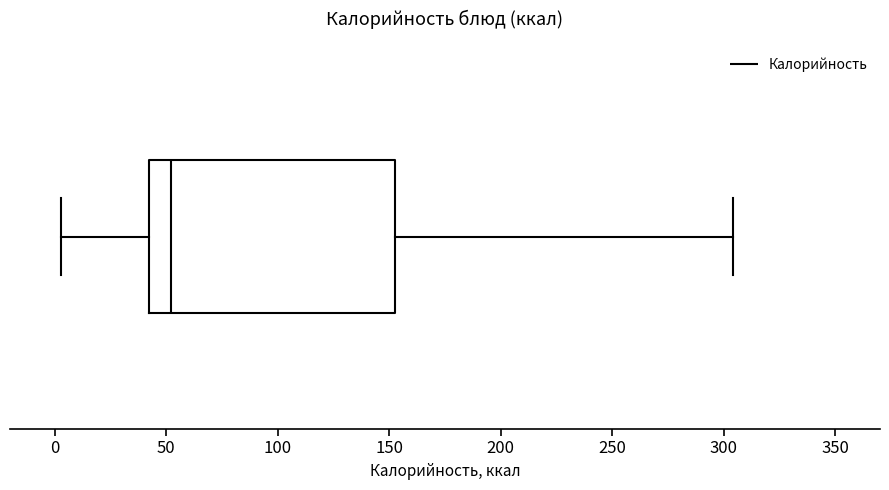

Transcribe this box plot: give where the median line is, the range the box spans, and where the two whiskers end, as read against the x-axis. The values are not printed on the chart, so give them approximately, as read against the axis.

median 50, box 45 to 155, whiskers 5 to 305